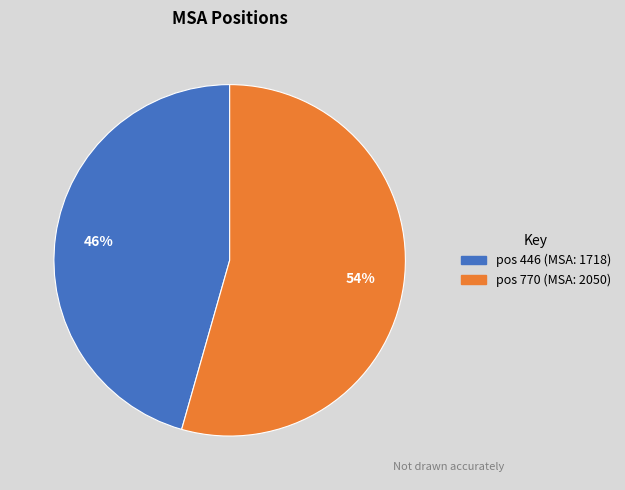

Is there any slice that represents more than half of the pie?

Yes